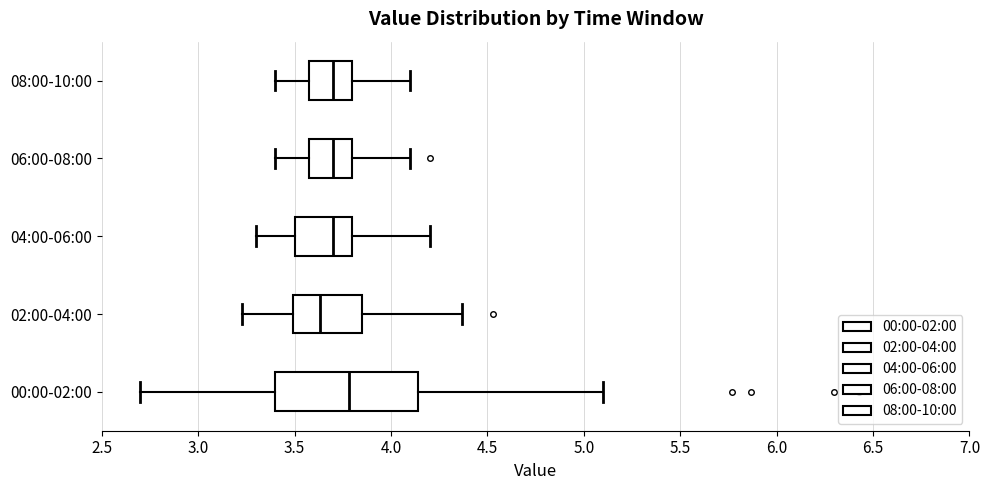

Which box has the furthest to the left median line?

02:00-04:00